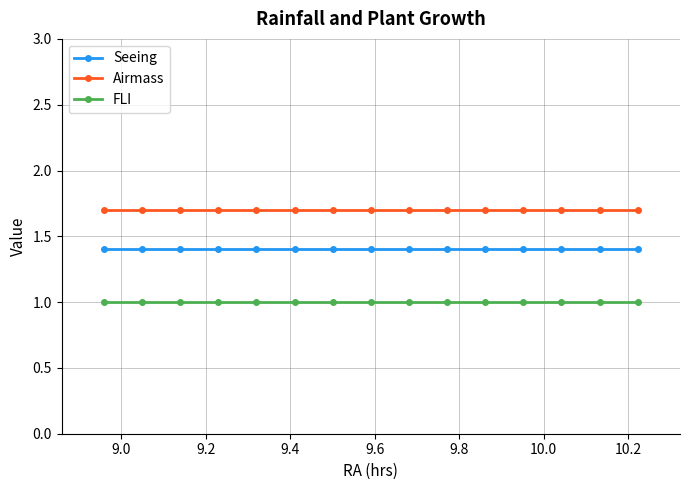

List the series in order of their peak value, lowest first.

FLI, Seeing, Airmass